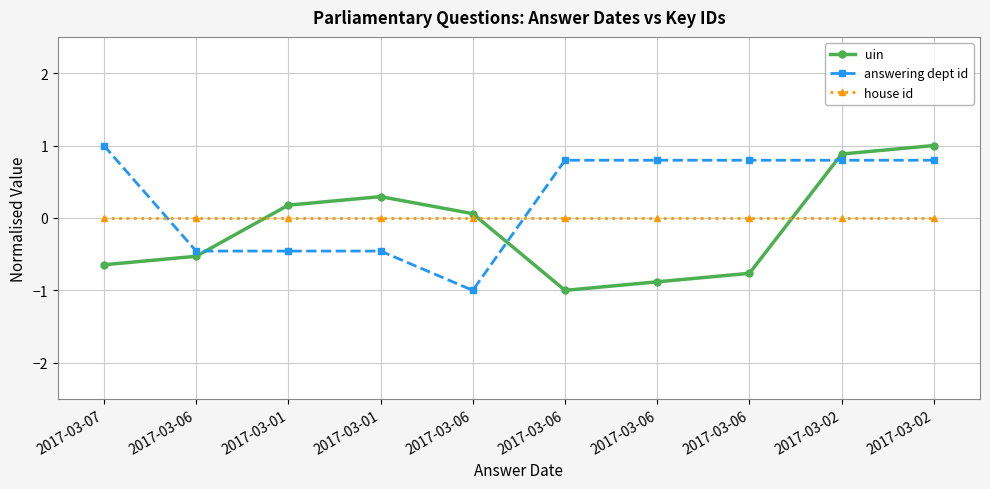

The value of answering dept id at 2017-03-06 is -0.5. True or false?

True